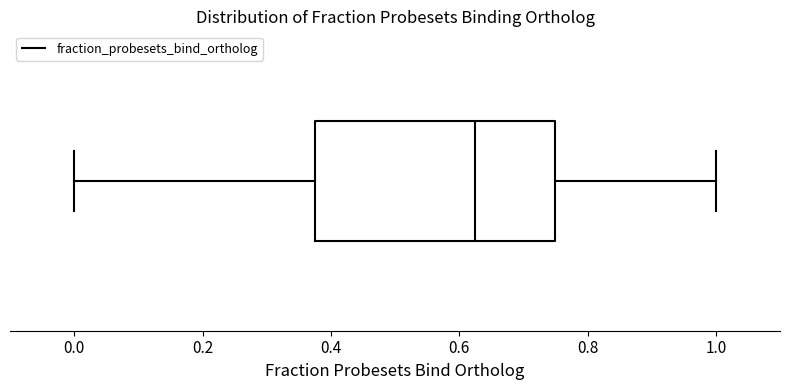

Read this box plot against the x-axis: the position of the median line, the range covered by the box, and the ends of both whiskers. The values are not printed on the chart, so give them approximately, as read against the axis.

median 0.62, box 0.38 to 0.76, whiskers 0.00 to 1.00